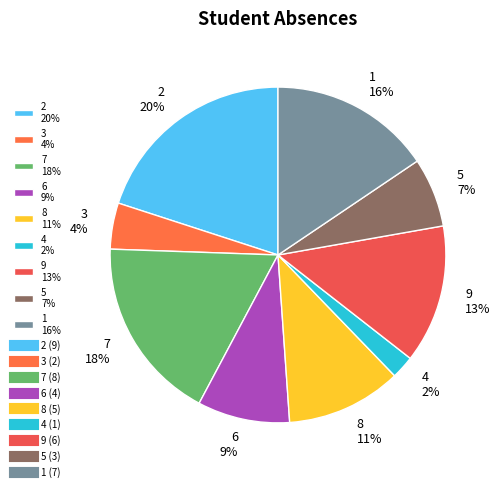

To the nearest percent, what is the difference between the 3 and 4 slice percentages?

2%